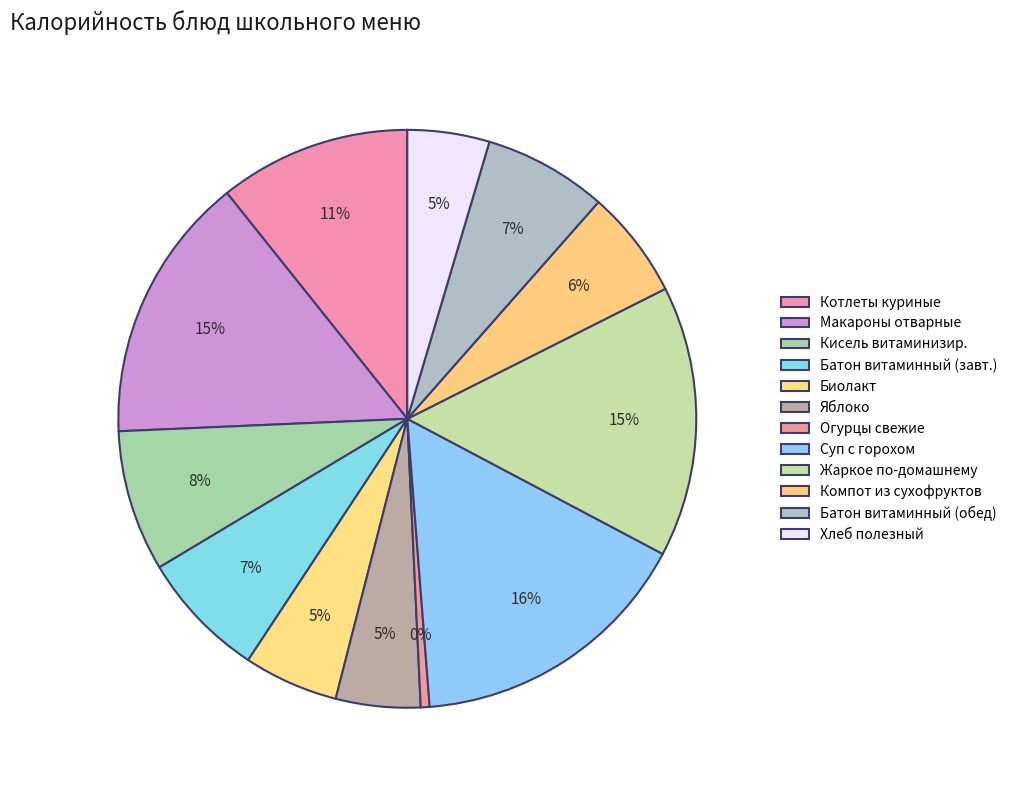

Count the number of slices in the pie.

12